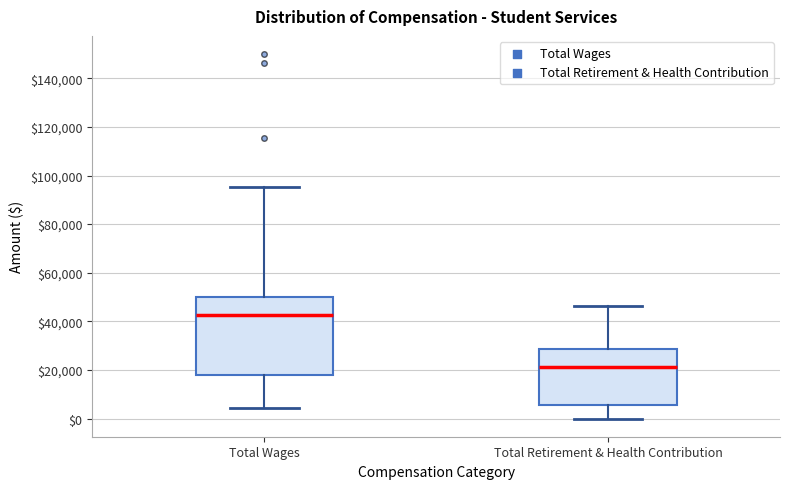

Which box's median line is the highest?

Total Wages